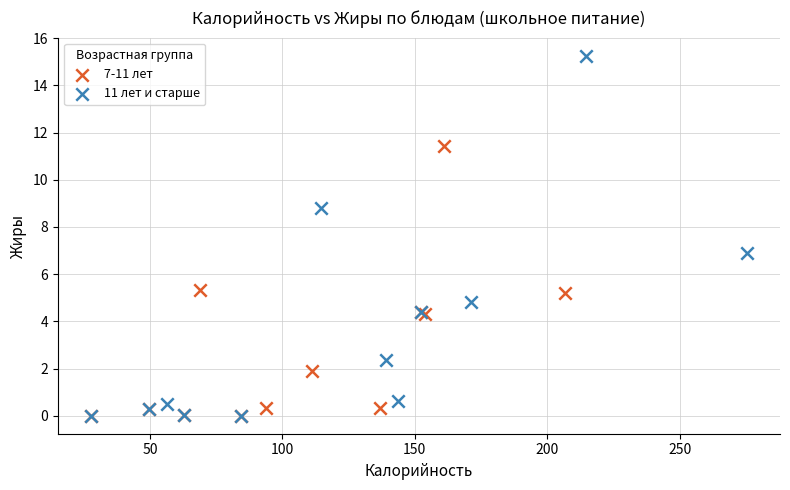

Which series has the widest spread of Y values?

11 лет и старше